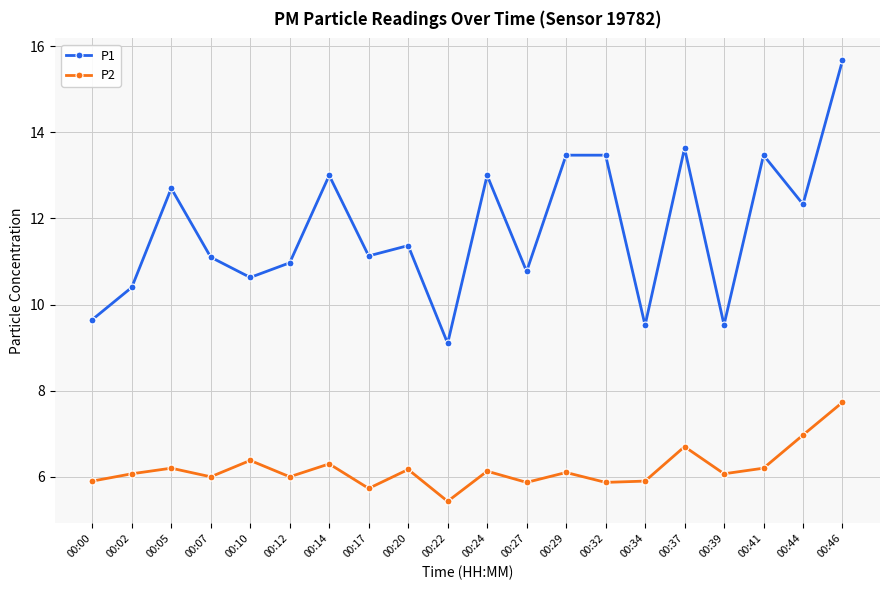

At which label does P1 reach its minimum?

00:22